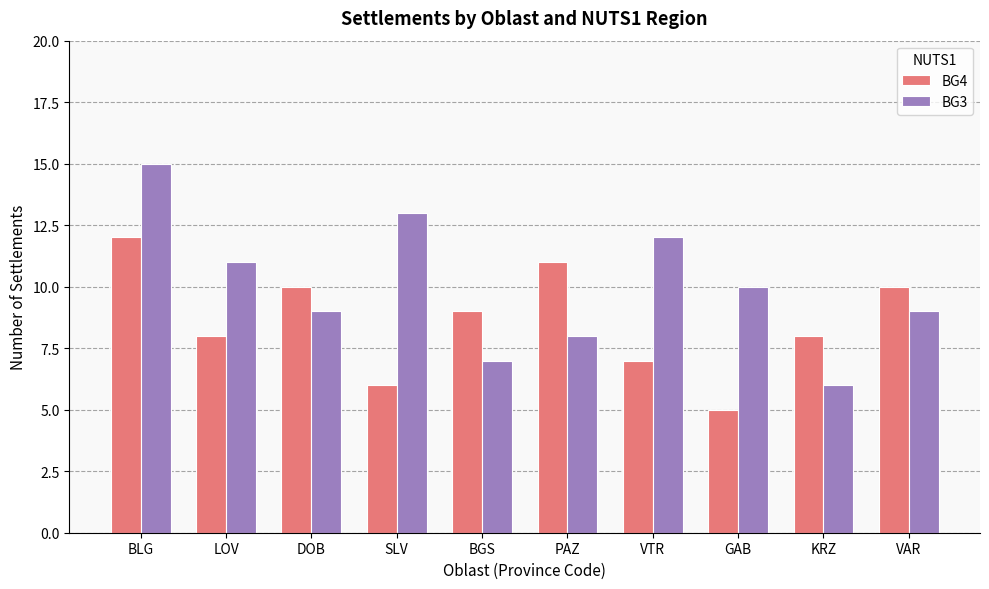

The value of BG4 at BGS is 9. True or false?

True